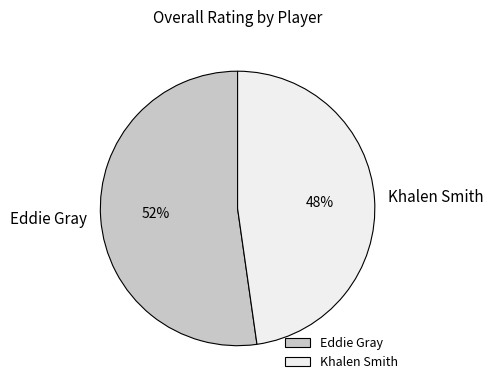

Rank the categories by value from highest to lowest.

Eddie Gray, Khalen Smith